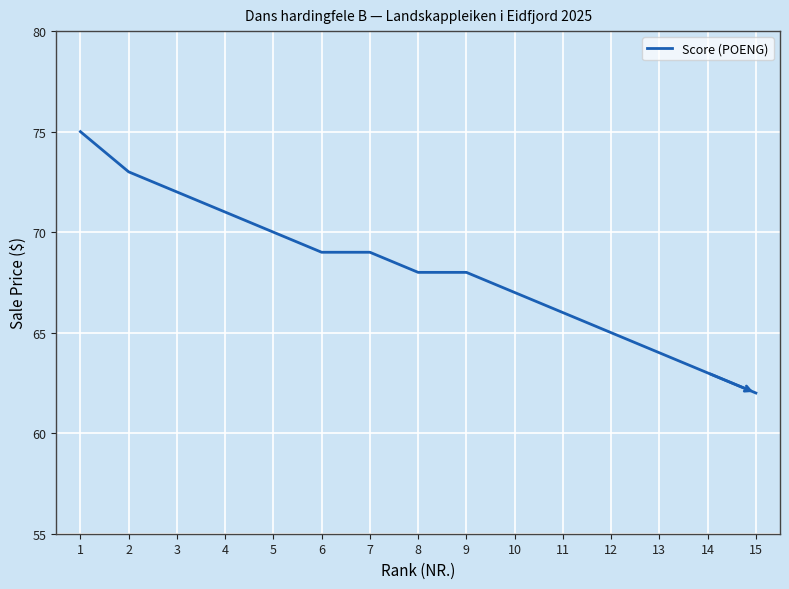

Between 9 and 15, which is larger?

9